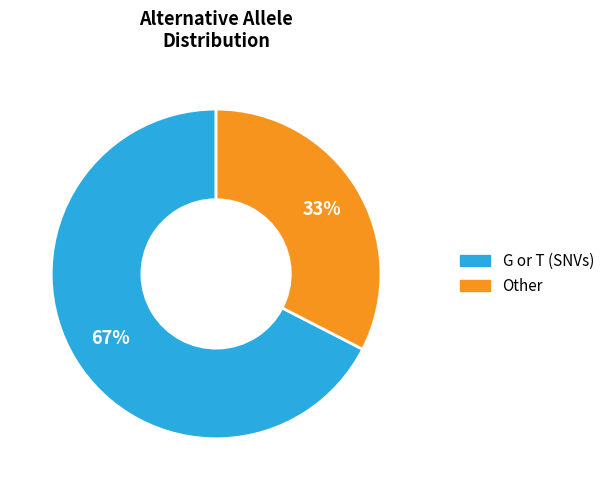

To the nearest percent, what is the average slice percentage?

50%